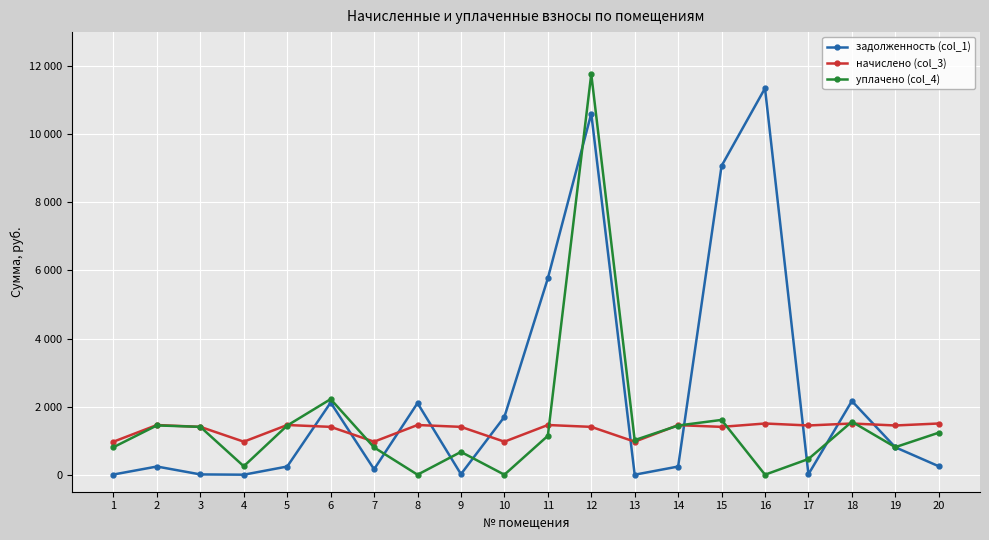

Is this an area chart (filled region under the line)?

No